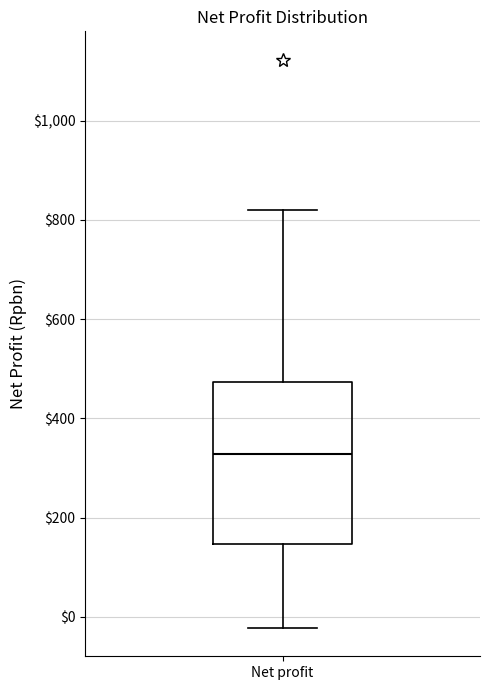

Transcribe this box plot: give where the median line is, the range the box spans, and where the two whiskers end, as read against the y-axis. The values are not printed on the chart, so give them approximately, as read against the axis.

median 320, box 140 to 480, whiskers -20 to 820